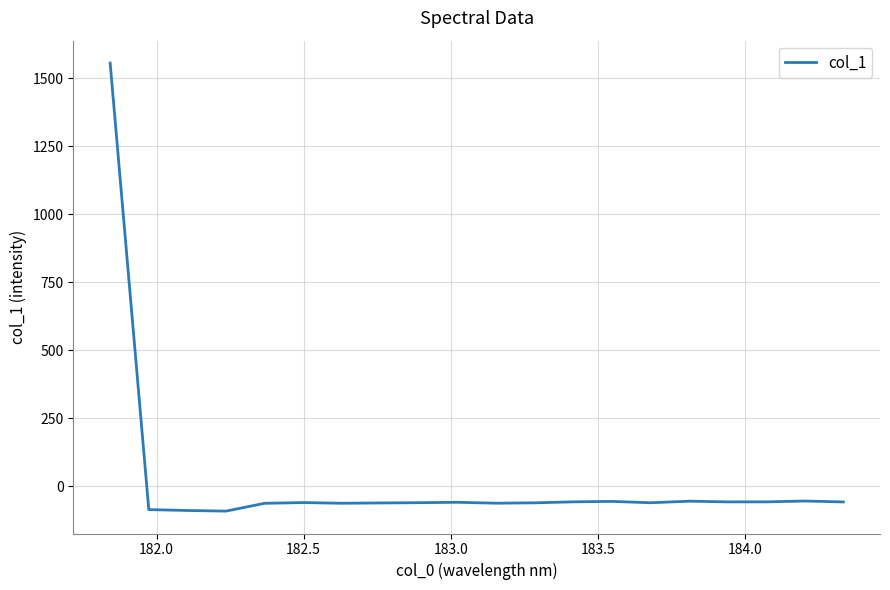

What is the difference between the maximum and minimum values?

1647.0